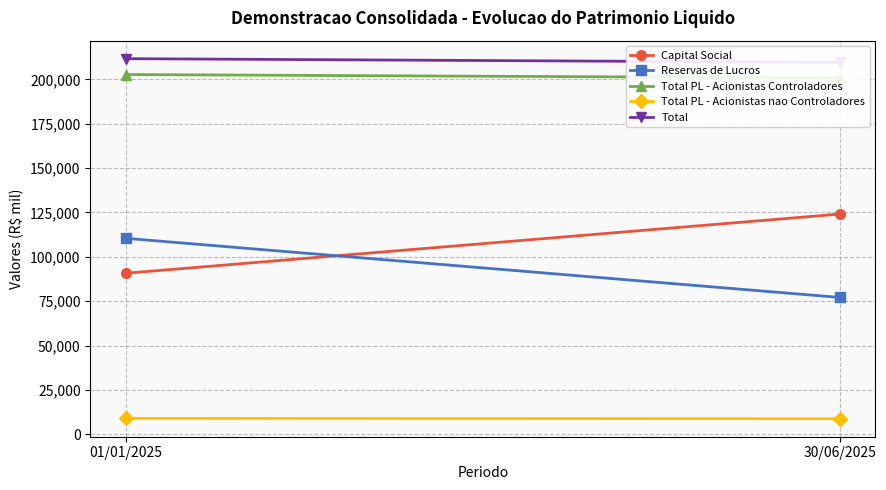

What is the approximate value of Capital Social at 01/01/2025?

90729